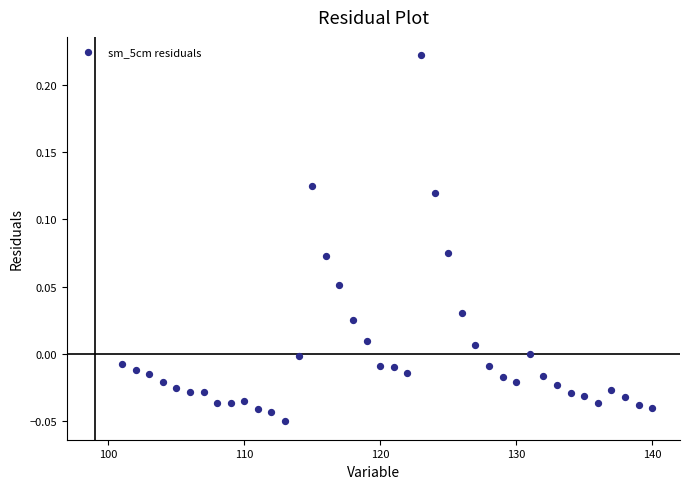

What is the range of Y values (max minus min)?

0.3